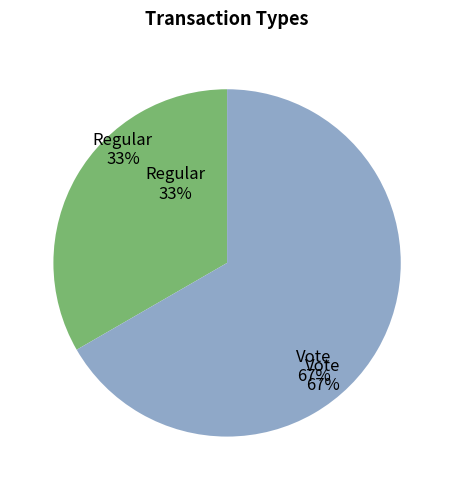

To the nearest percent, what is the average slice percentage?

50%